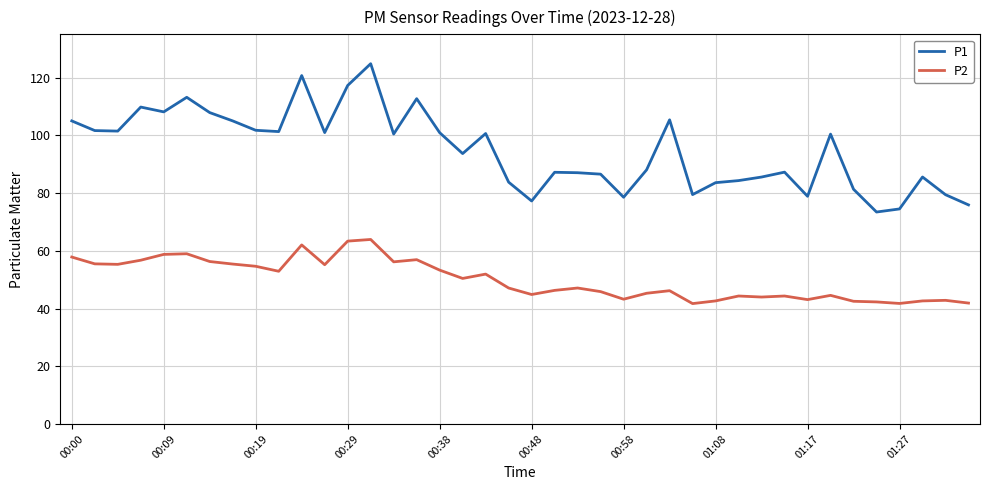

True or false: P2 and P1 cross at least once.

False